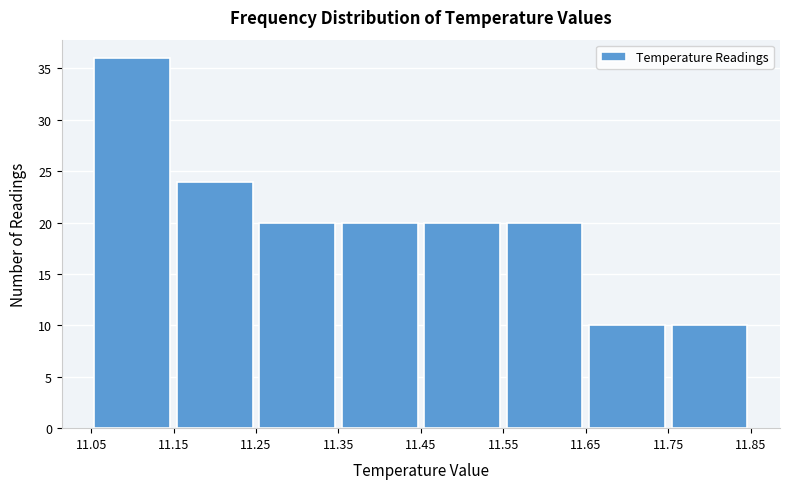

Which range on the x-axis has the tallest bar?

11.05 to 11.15